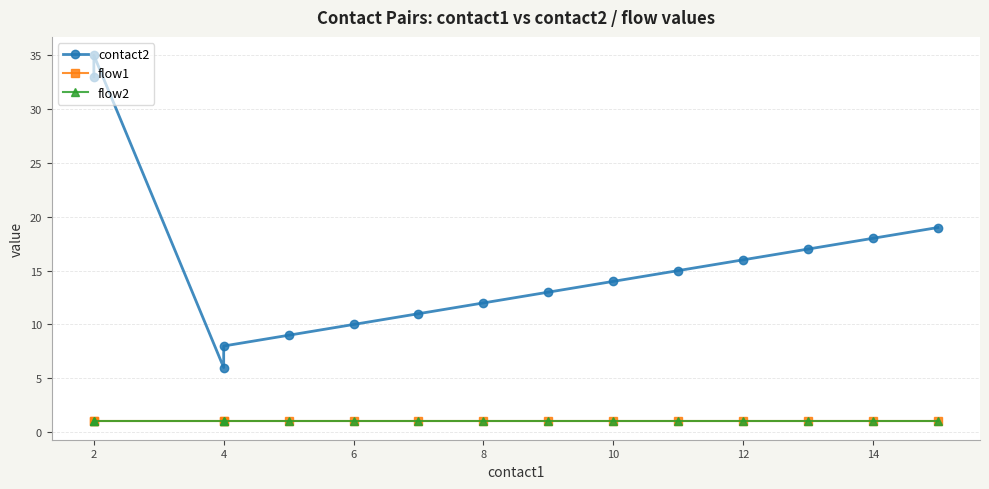

What is the spread (max minus min) of values at 10?

9